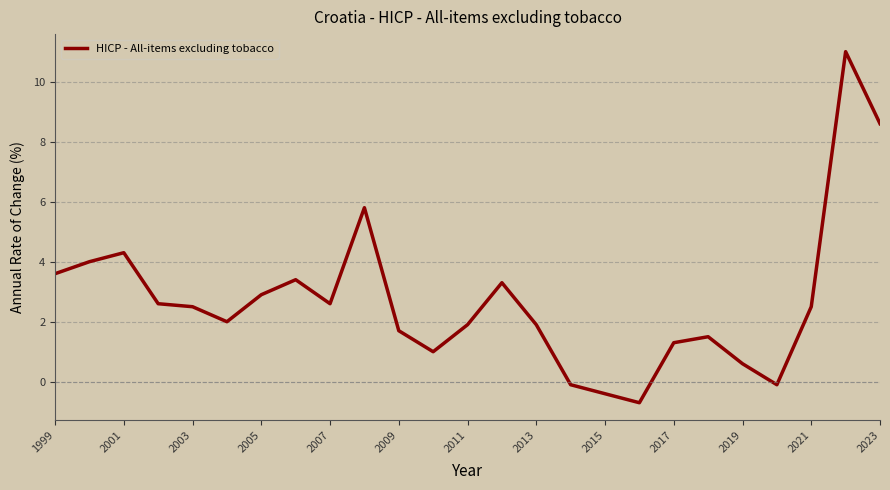

What is the smallest value displayed?

-0.7